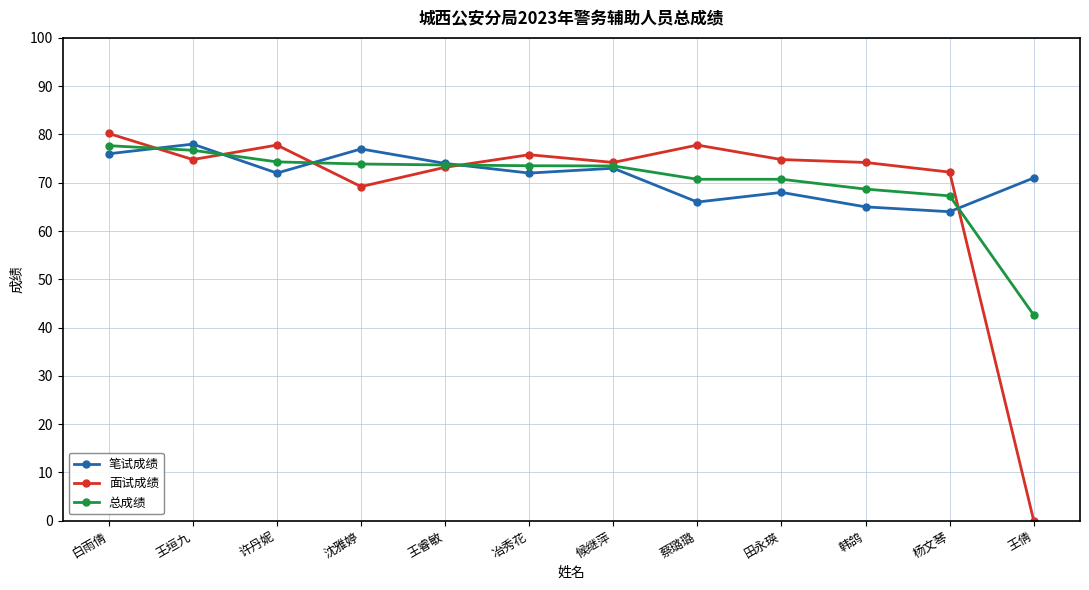

At which label is 笔试成绩 closest to 71?

王倩